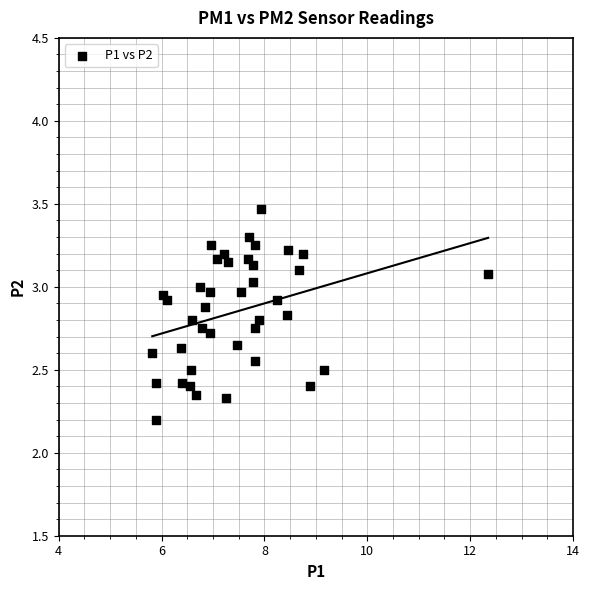

What Y value in the scatter plot is closest to 2?

2.2